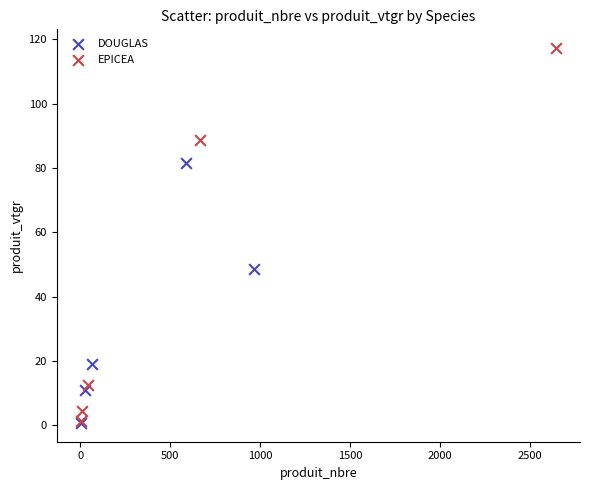

Which series has the widest spread of Y values?

EPICEA